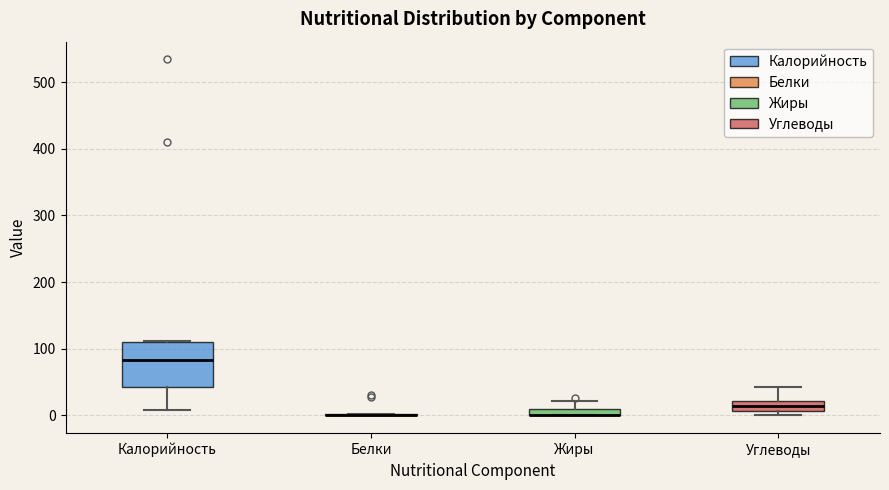

Where is the upper edge of the box for Жиры on the y-axis? The values are not printed on the chart, so give them approximately, as read against the axis.

10